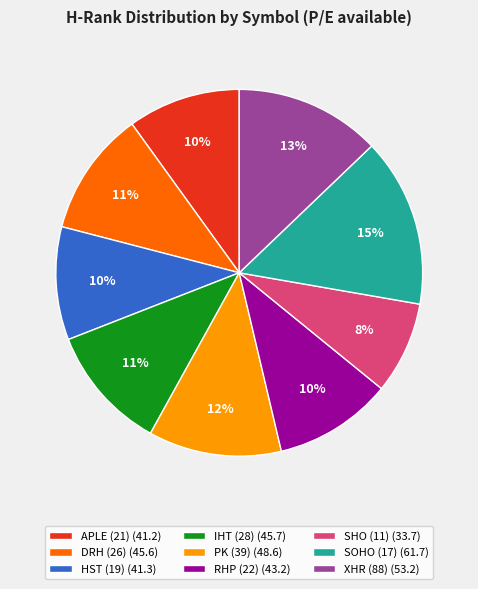

Between APLE (21) (41.2) and DRH (26) (45.6), which is larger?

DRH (26) (45.6)